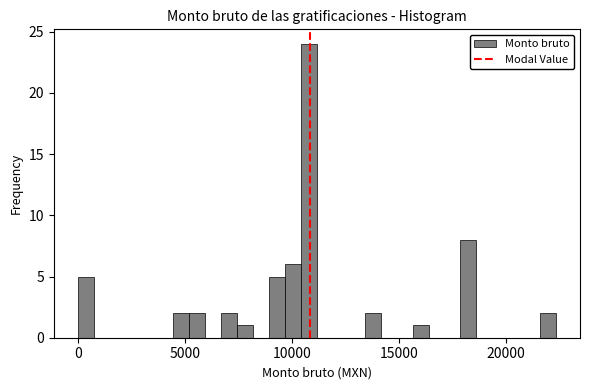

Around what value on the x-axis is the tallest bar? Give the approximate position of its centre, as read against the axis.

11000